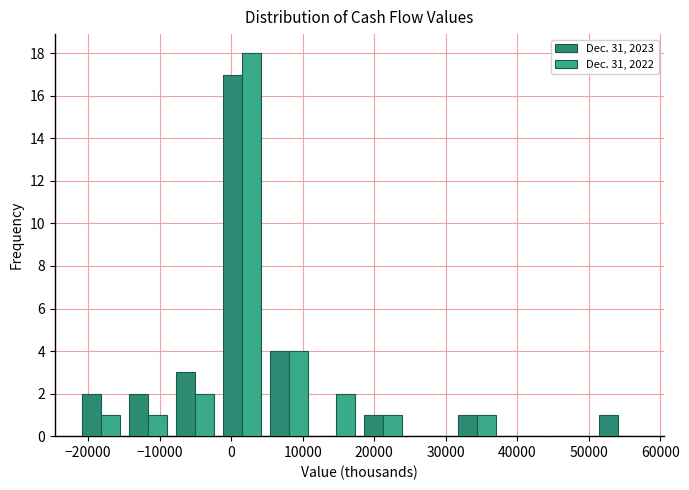

Reading left to right, list every range on the x-axis with the height of the bar of each series over it. Neither the bar edges nor the heights are printed on the chart, so give them approximately, as read against the axes.

-21000 to -15000: Dec. 31, 2023=2	Dec. 31, 2022=1
-15000 to -8000: Dec. 31, 2023=2	Dec. 31, 2022=1
-8000 to -2000: Dec. 31, 2023=3	Dec. 31, 2022=2
-2000 to 5000: Dec. 31, 2023=17	Dec. 31, 2022=18
5000 to 11000: Dec. 31, 2023=4	Dec. 31, 2022=4
11000 to 18000: Dec. 31, 2023=0	Dec. 31, 2022=2
18000 to 25000: Dec. 31, 2023=1	Dec. 31, 2022=1
25000 to 31000: Dec. 31, 2023=0	Dec. 31, 2022=0
31000 to 38000: Dec. 31, 2023=1	Dec. 31, 2022=1
38000 to 44000: Dec. 31, 2023=0	Dec. 31, 2022=0
44000 to 51000: Dec. 31, 2023=0	Dec. 31, 2022=0
51000 to 57000: Dec. 31, 2023=1	Dec. 31, 2022=0